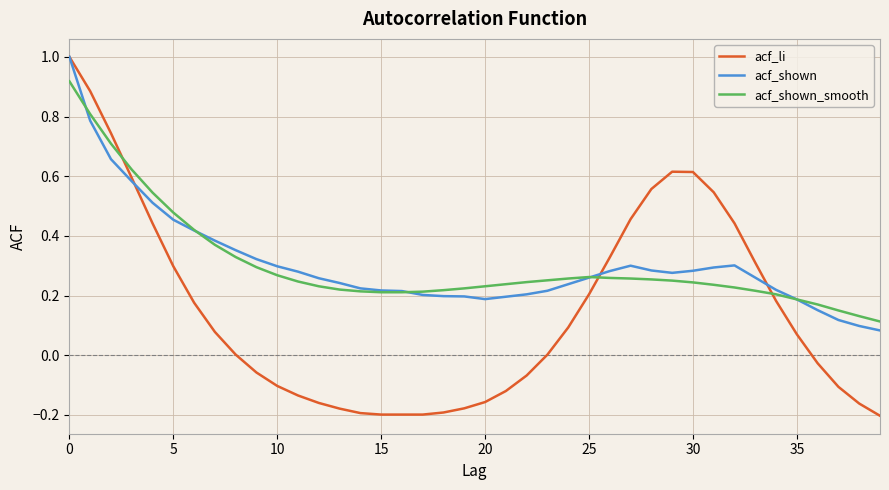

What is the maximum value shown in the chart?

1.0